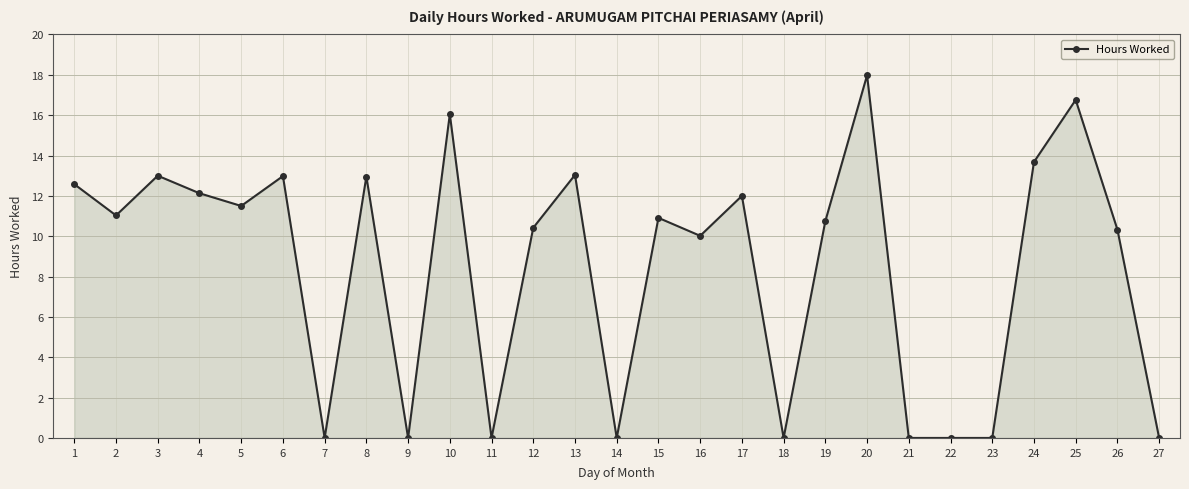

What is the maximum value shown in the chart?

18.0